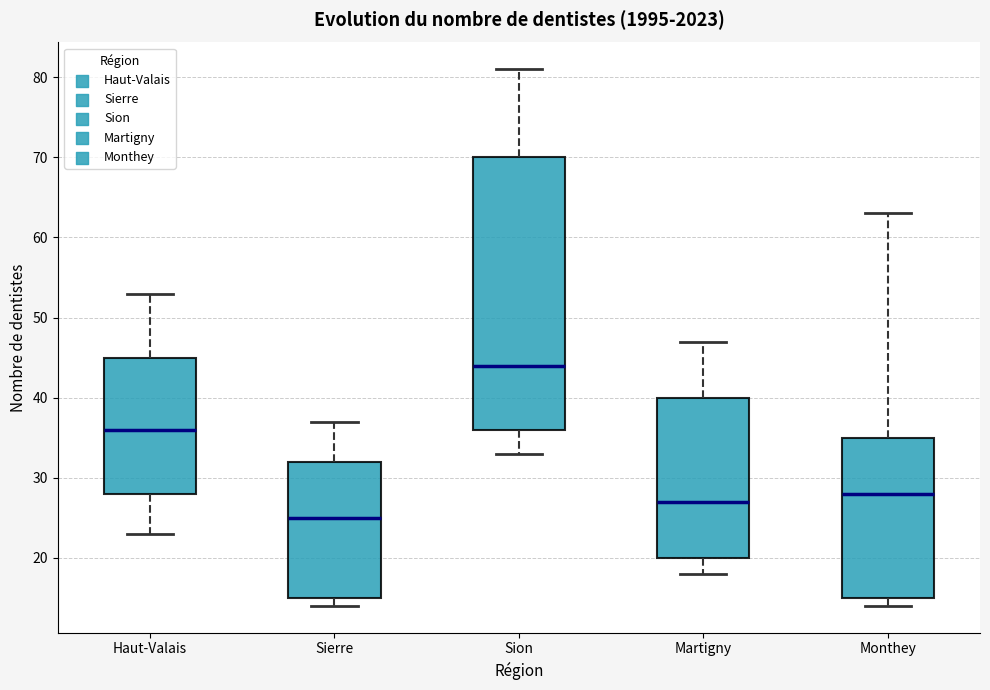

Where does the median line of the box for Sierre sit on the y-axis? The values are not printed on the chart, so give them approximately, as read against the axis.

25